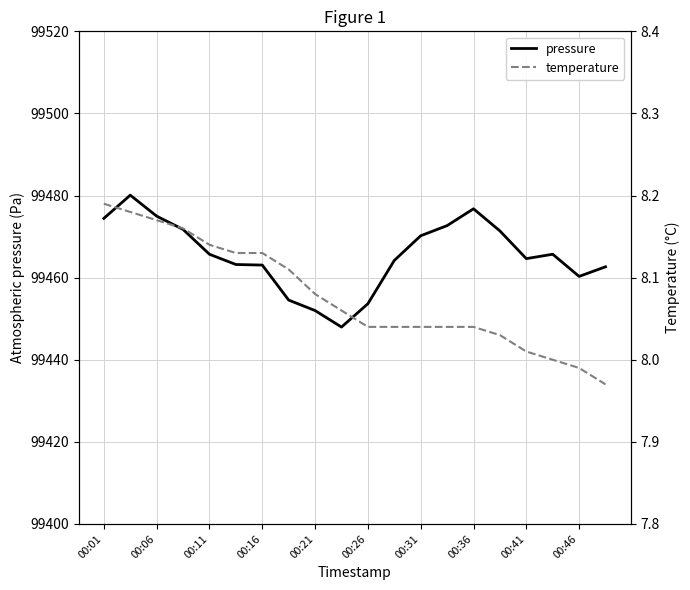

How many lines are shown in the chart?

2